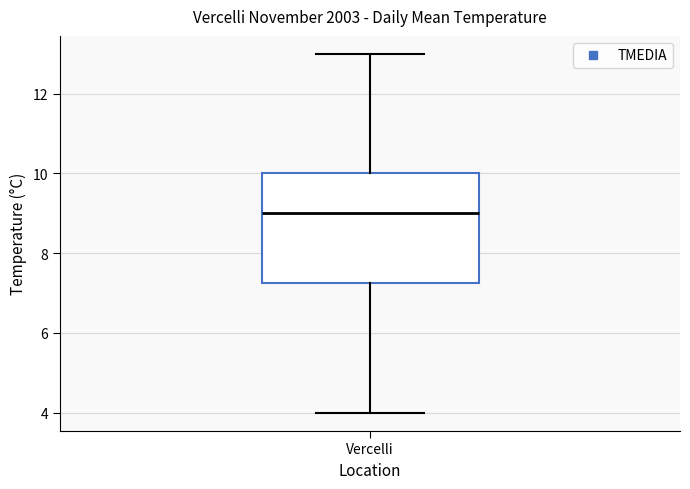

Where does the median line of the box for Vercelli sit on the y-axis? The values are not printed on the chart, so give them approximately, as read against the axis.

9.0